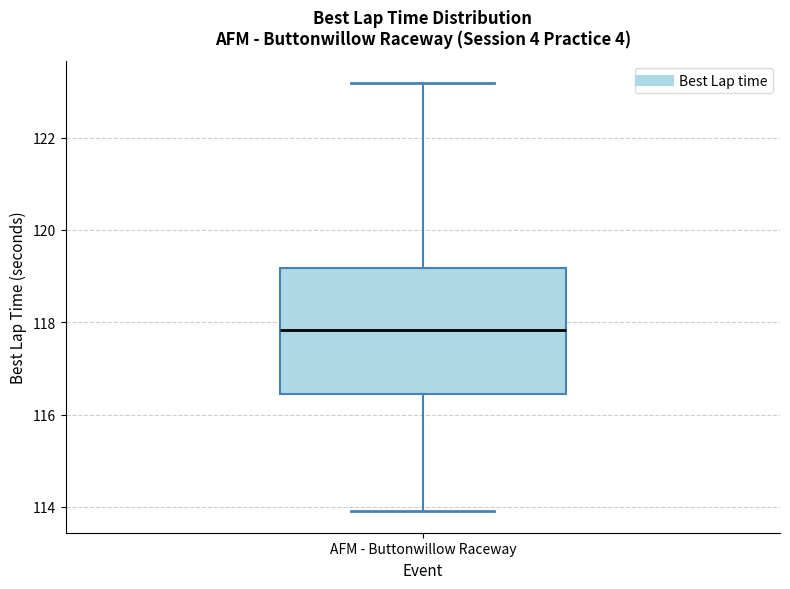

Transcribe this box plot: give where the median line is, the range the box spans, and where the two whiskers end, as read against the y-axis. The values are not printed on the chart, so give them approximately, as read against the axis.

median 117.8, box 116.4 to 119.2, whiskers 114.0 to 123.2